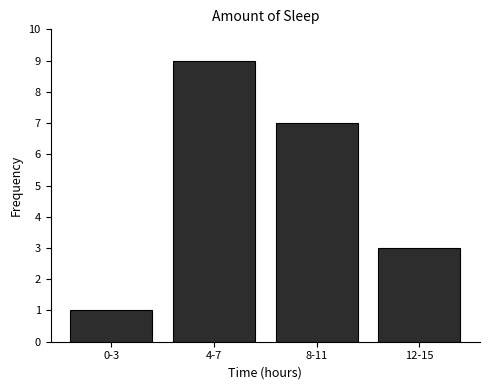

Reading right to left, extract all data points from this chart.

12-15=3	8-11=7	4-7=9	0-3=1